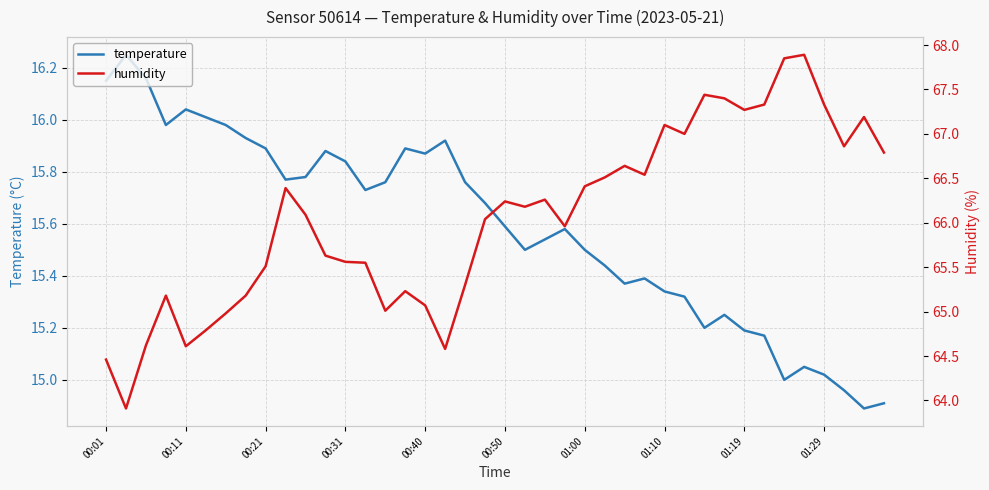

The temperature series shows 23.0 at 00:21. True or false?

False